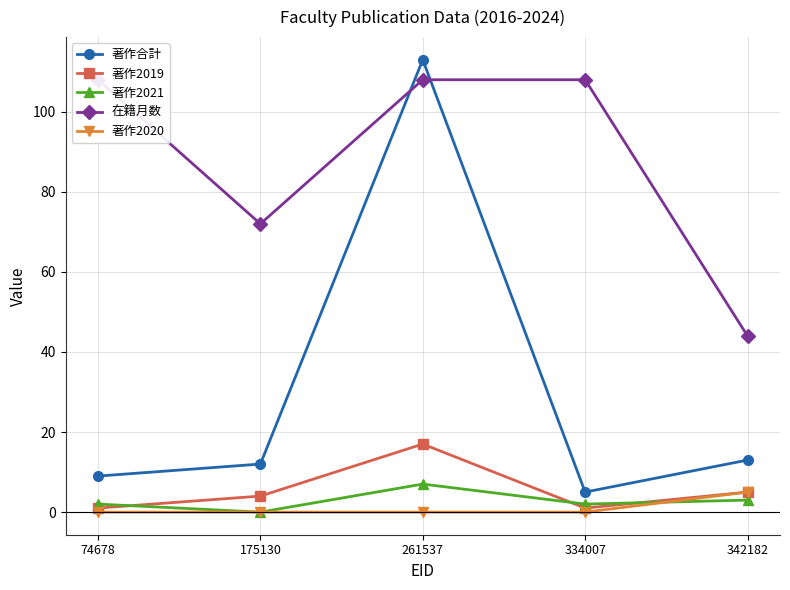

Where is 著作2021 nearest to the value 3?

342182